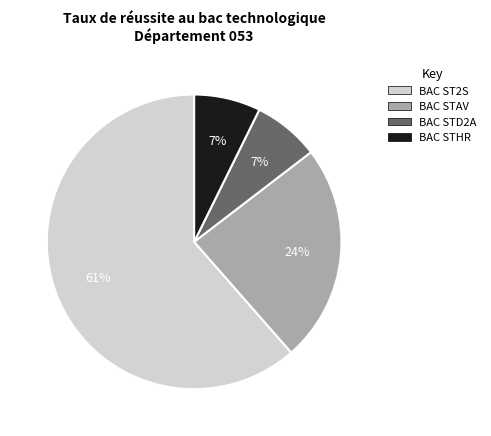

Which slice is the largest?

BAC ST2S